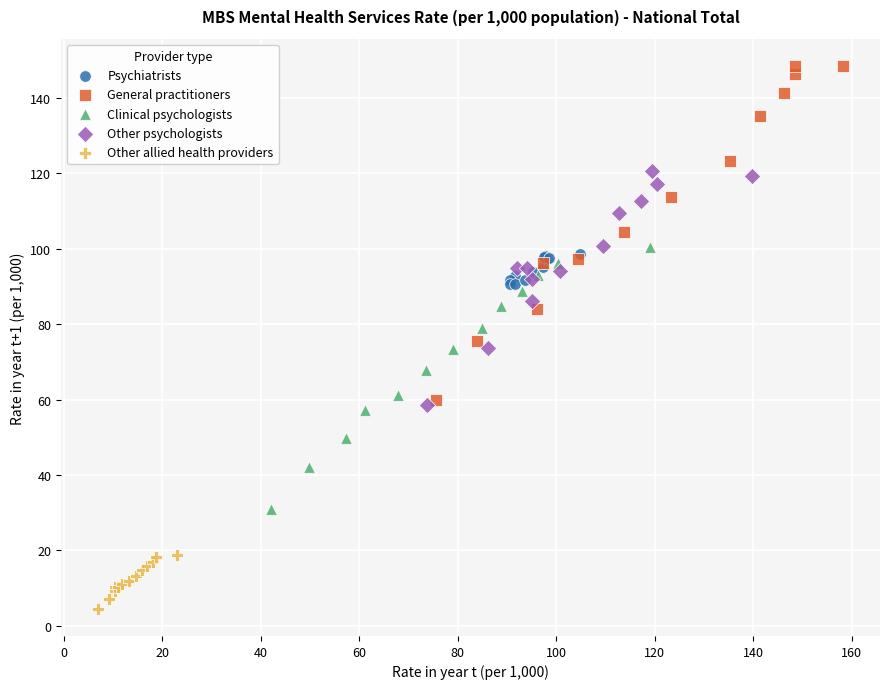

Which series contains the lowest Y value?

Other allied health providers